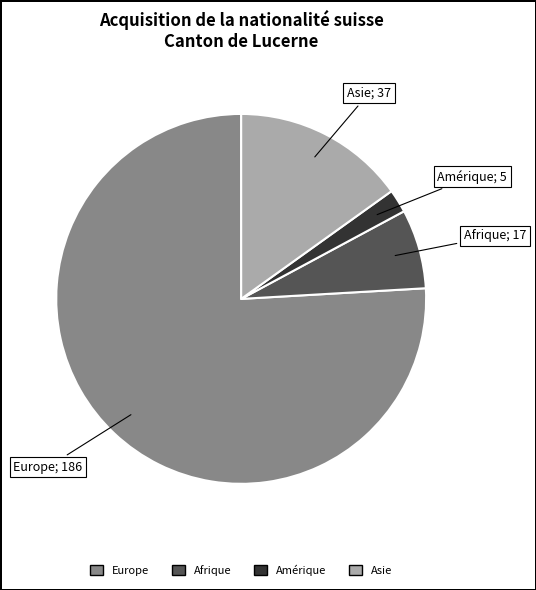

Is there any slice that represents more than half of the pie?

Yes